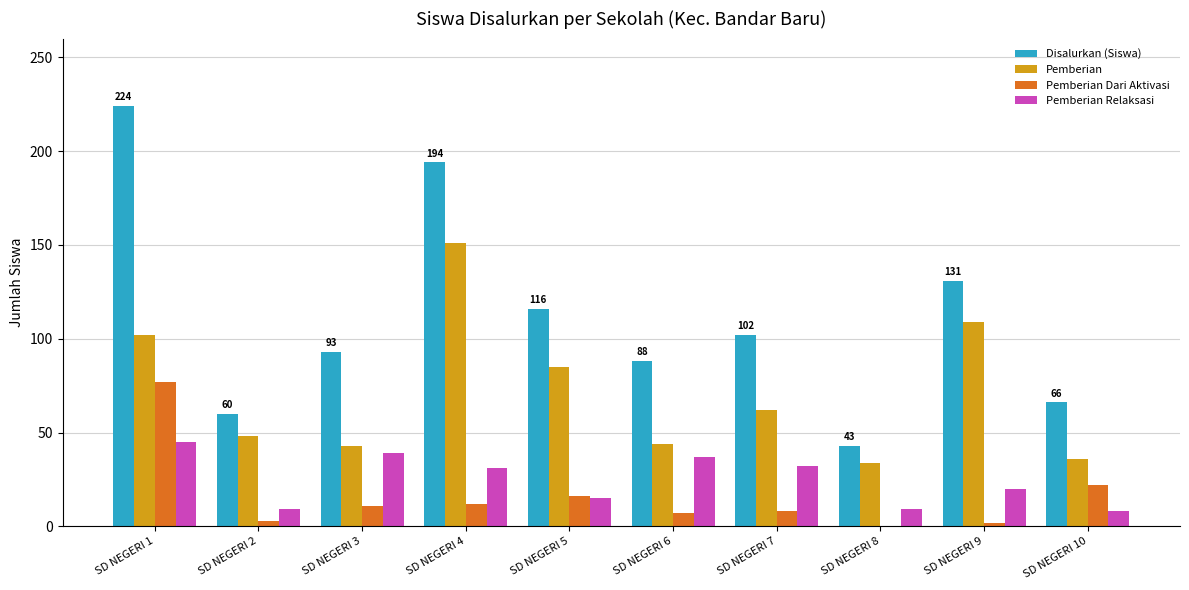

What are all the series names shown in the legend?

Disalurkan (Siswa), Pemberian, Pemberian Dari Aktivasi, Pemberian Relaksasi